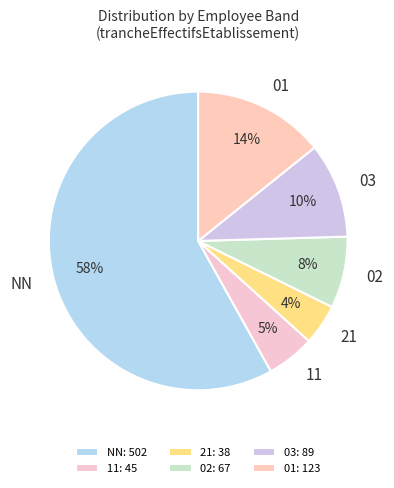

Is there any slice that represents more than half of the pie?

Yes